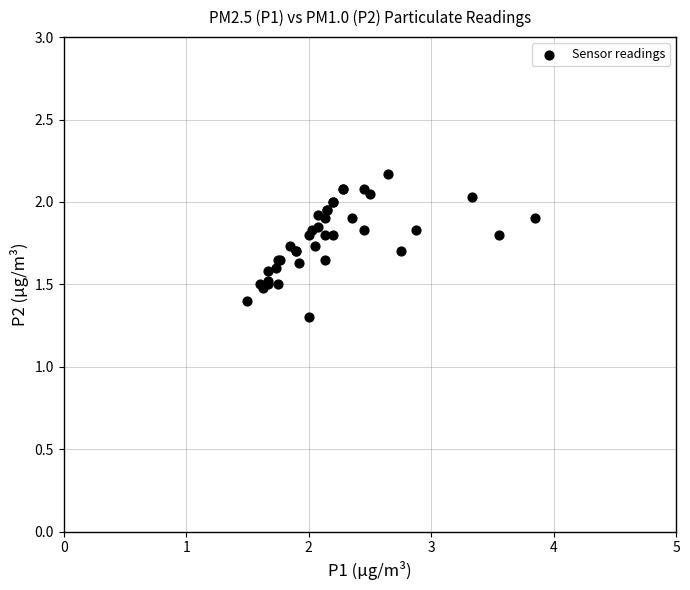

What Y value in the scatter plot is closest to 1?

1.3